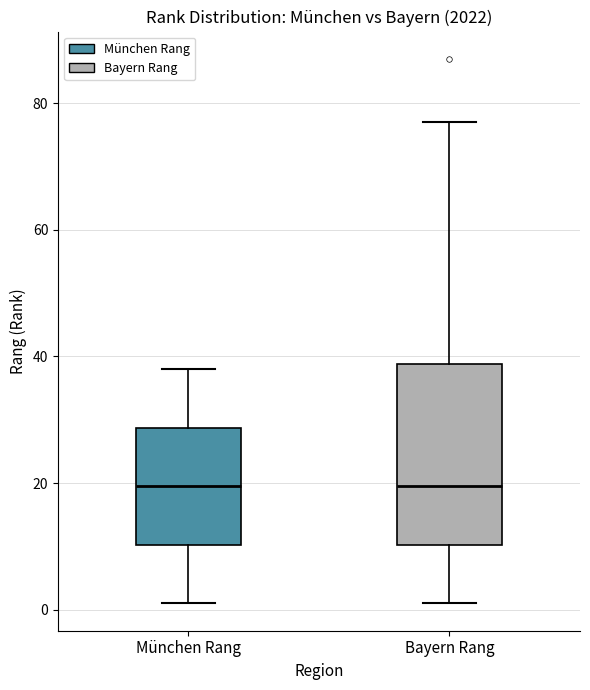

Where does the lower whisker of the box for Bayern Rang end on the y-axis? The values are not printed on the chart, so give them approximately, as read against the axis.

2